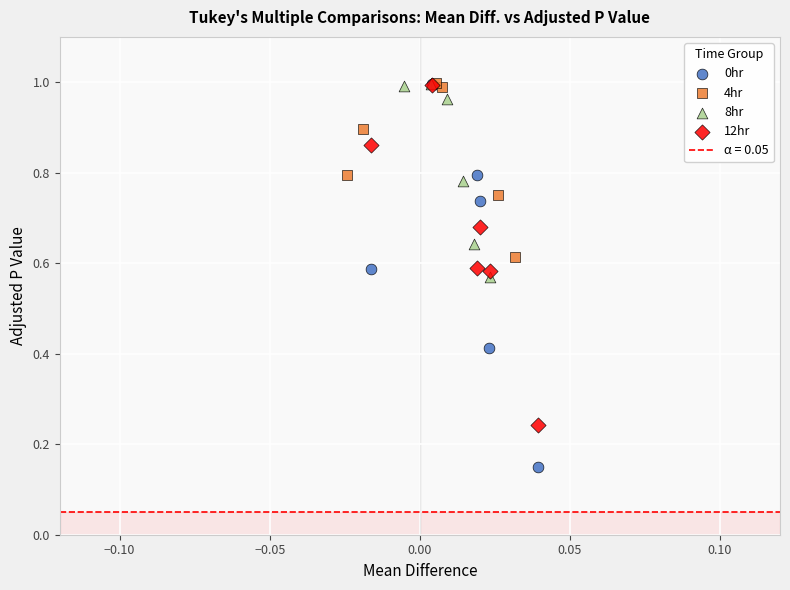

Which series has the widest spread of Y values?

0hr